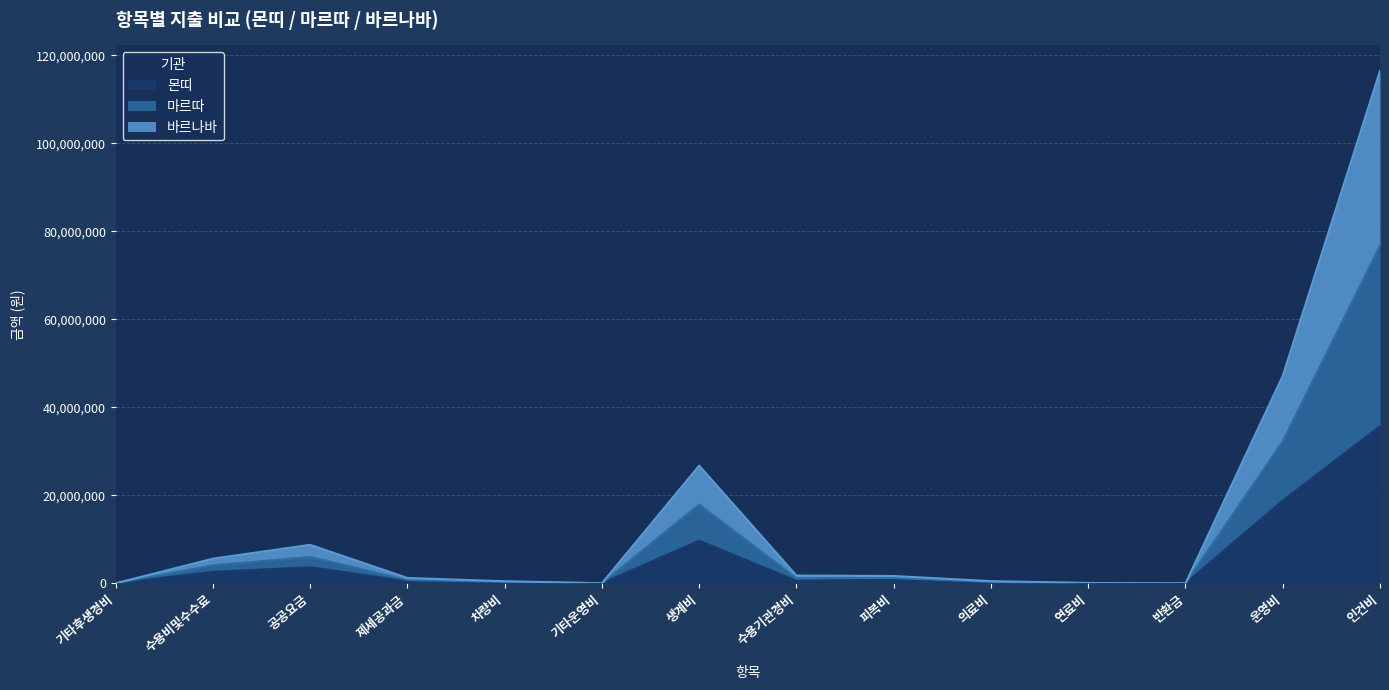

True or false: 몬띠 and 바르나바 intersect in this chart.

False